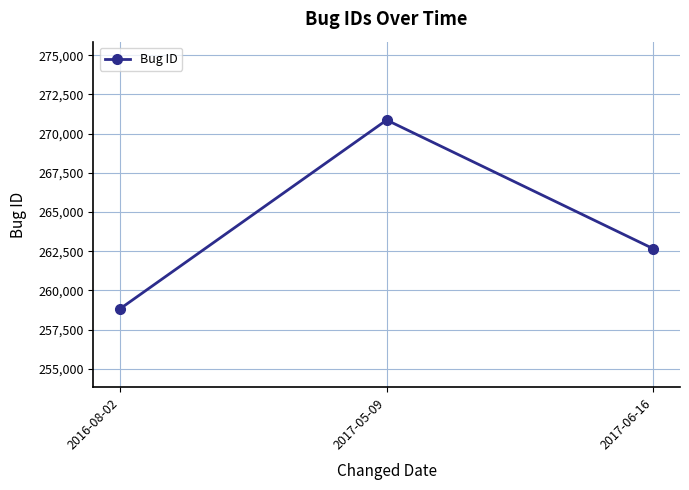

How many data points are less than 262653?

1